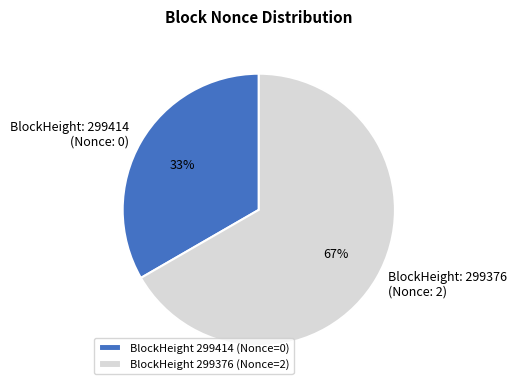

Approximately how many times larger is the value at BlockHeight: 299376 (Nonce: 2) compared to BlockHeight: 299414 (Nonce: 0)?

2.0